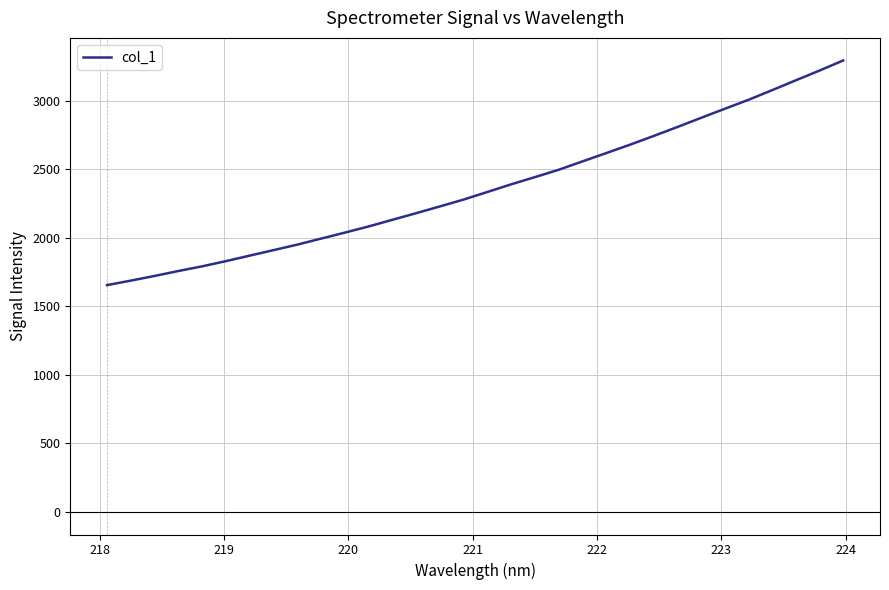

What is the minimum value shown in the chart?

1654.4